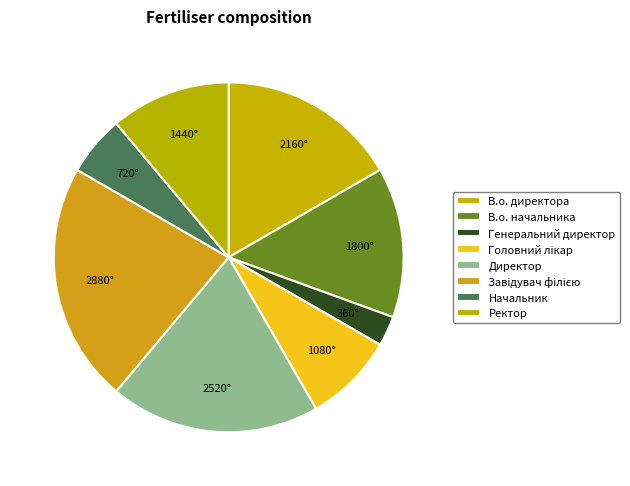

To the nearest percent, what percentage of the pie is Головний лікар?

8%